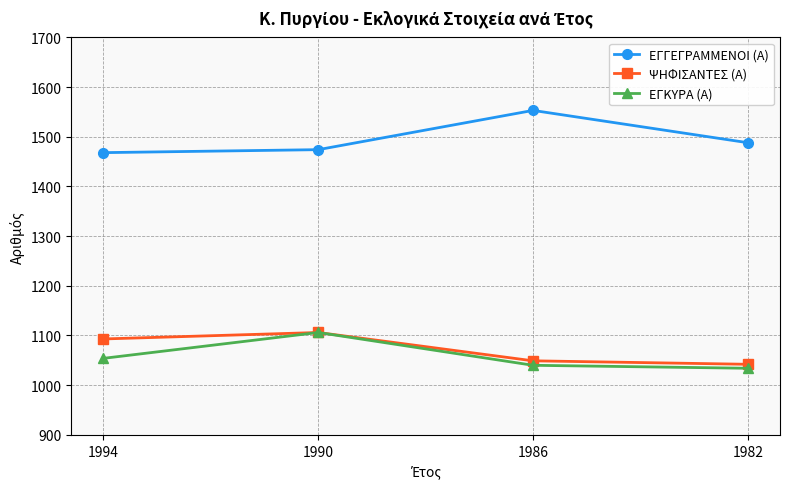

What is the maximum value for ΕΓΚΥΡΑ (Α)?

1106